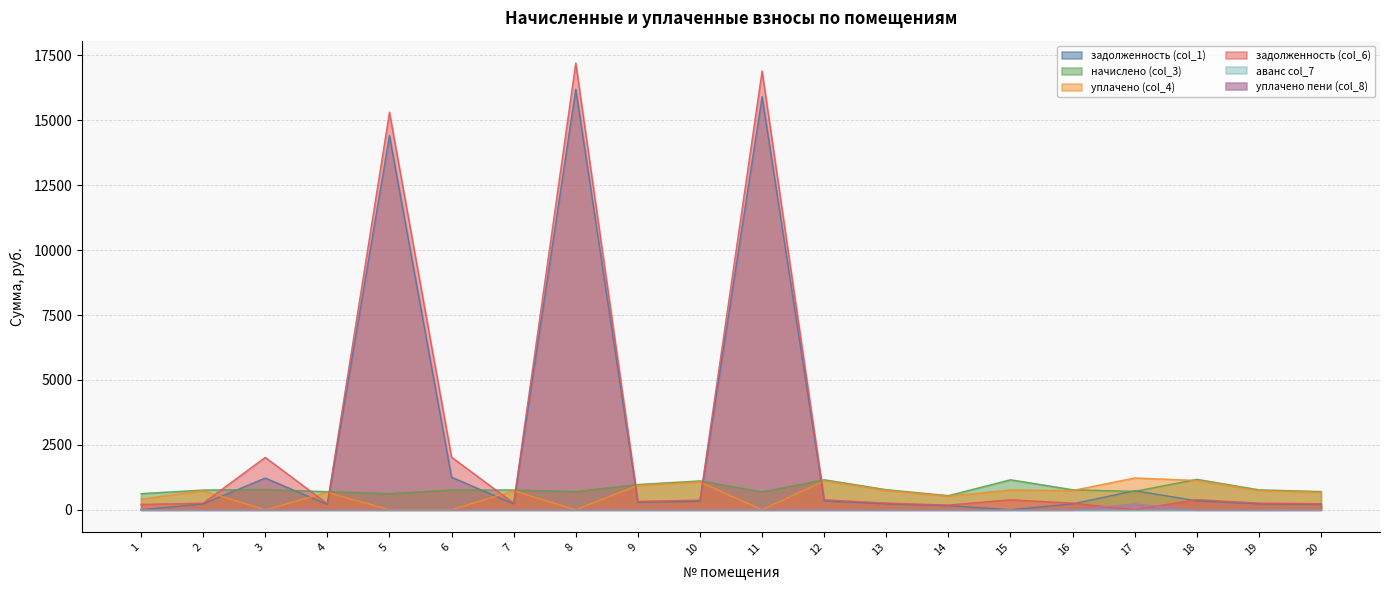

Is the value of уплачено (col_4) at 12 greater than the value of уплачено пени (col_8) at 2?

Yes